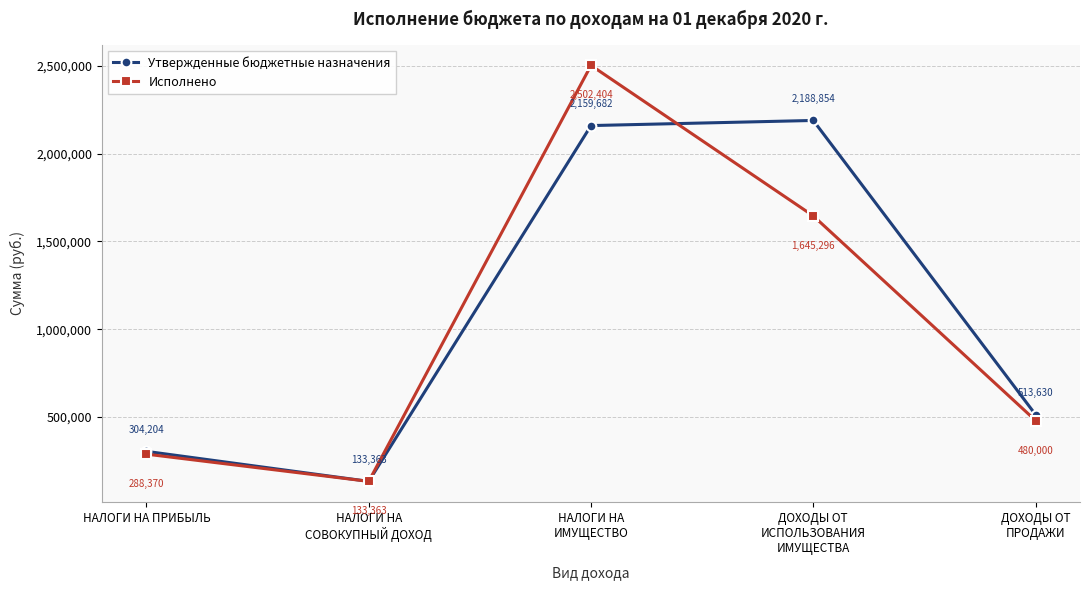

The value of Утвержденные бюджетные назначения at НАЛОГИ НА ПРИБЫЛЬ is 525105.3. True or false?

False